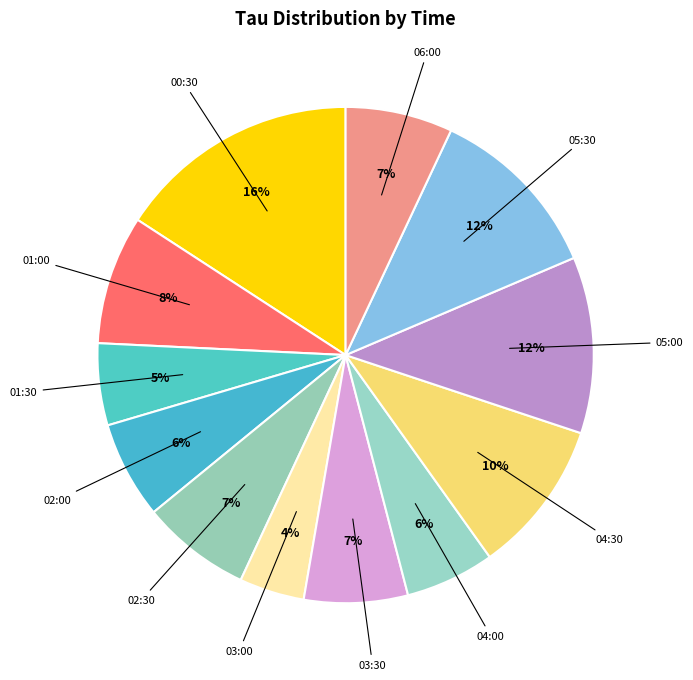

Between 00:30 and 01:00, which is larger?

00:30